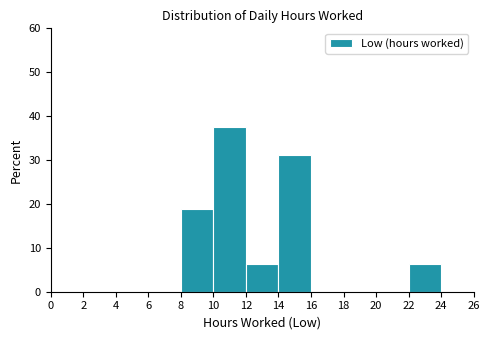

Reading left to right, list every bar in this chart as the range it spans on the x-axis followed by its height. The values are not printed on the chart, so give them approximately, as read against the axis.

0 to 2: 0
2 to 4: 0
4 to 6: 0
6 to 8: 0
8 to 10: 19
10 to 12: 38
12 to 14: 6
14 to 16: 31
16 to 18: 0
18 to 20: 0
20 to 22: 0
22 to 24: 6
24 to 26: 0